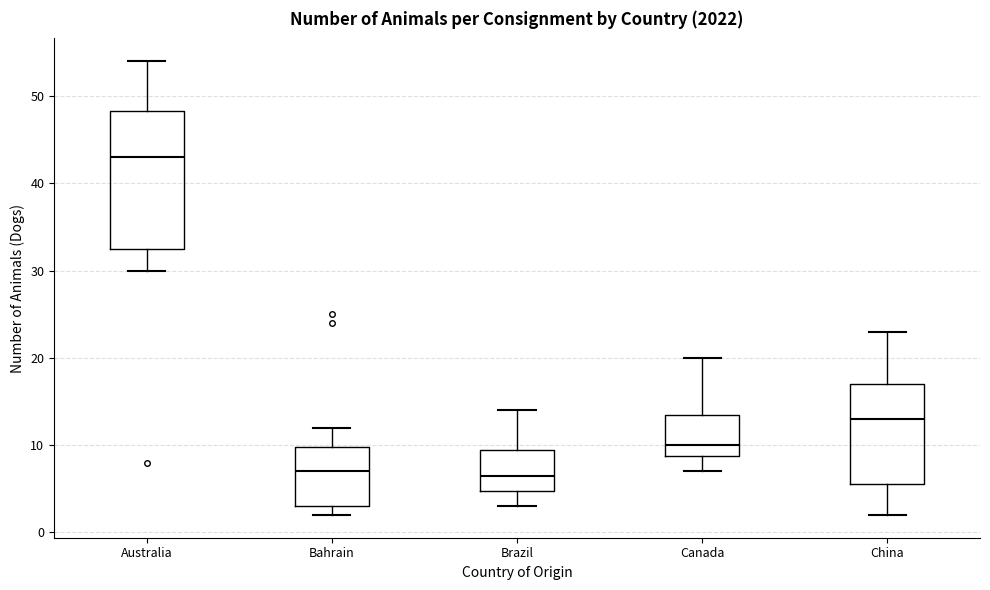

Reading left to right, transcribe this box plot: for each box, give where its median line is, the range the box spans, and where its two whiskers end, as read against the y-axis. The values are not printed on the chart, so give them approximately, as read against the axis.

Australia: median 43, box 33 to 48, whiskers 30 to 54
Bahrain: median 7, box 3 to 10, whiskers 2 to 12
Brazil: median 7, box 5 to 10, whiskers 3 to 14
Canada: median 10, box 9 to 14, whiskers 7 to 20
China: median 13, box 6 to 17, whiskers 2 to 23